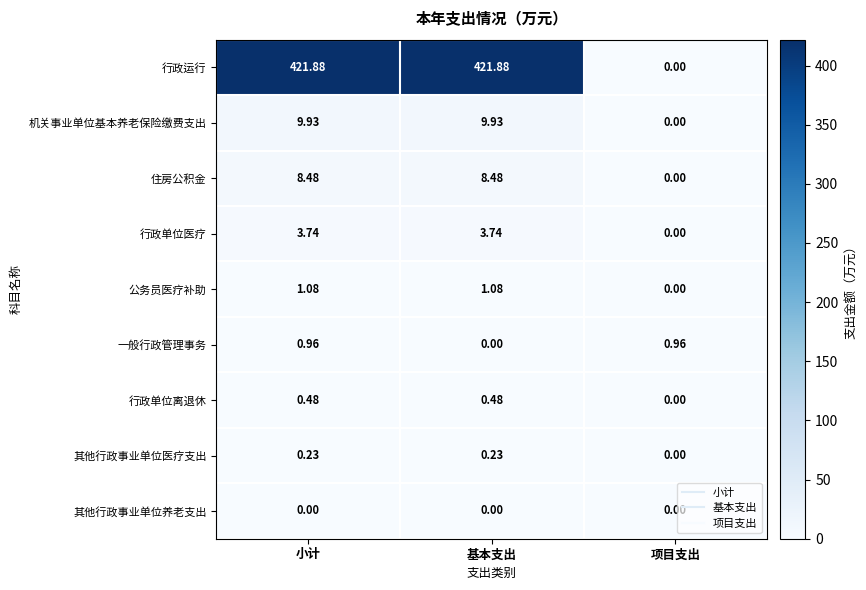

Between 基本支出 and 项目支出, which series saw the biggest shift?

行政运行